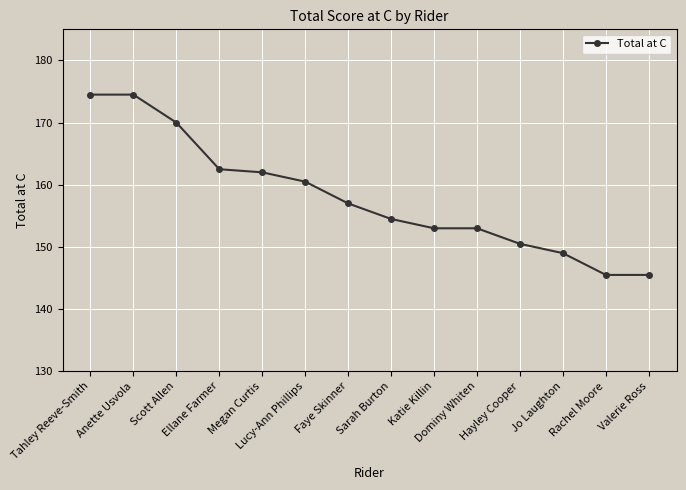

Reading right to left, extract all data points from this chart.

145.5	145.5	149.0	150.5	153.0	153.0	154.5	157.0	160.5	162.0	162.5	170.0	174.5	174.5